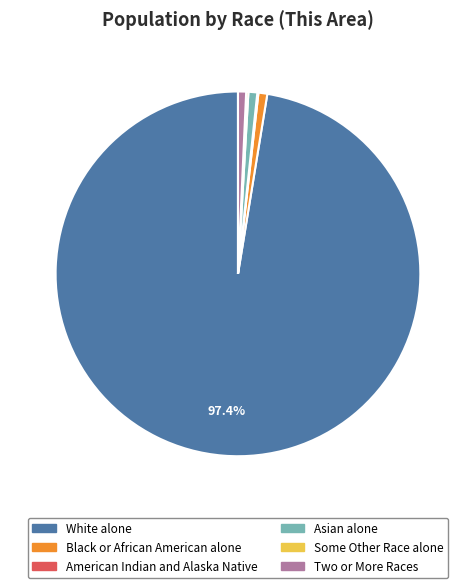

Does any single category account for the majority?

Yes